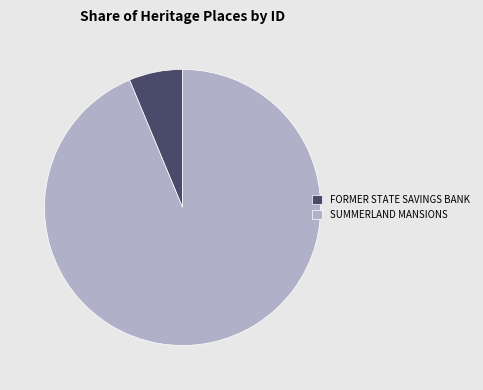

Combined, do SUMMERLAND MANSIONS and FORMER STATE SAVINGS BANK account for over 50%?

Yes